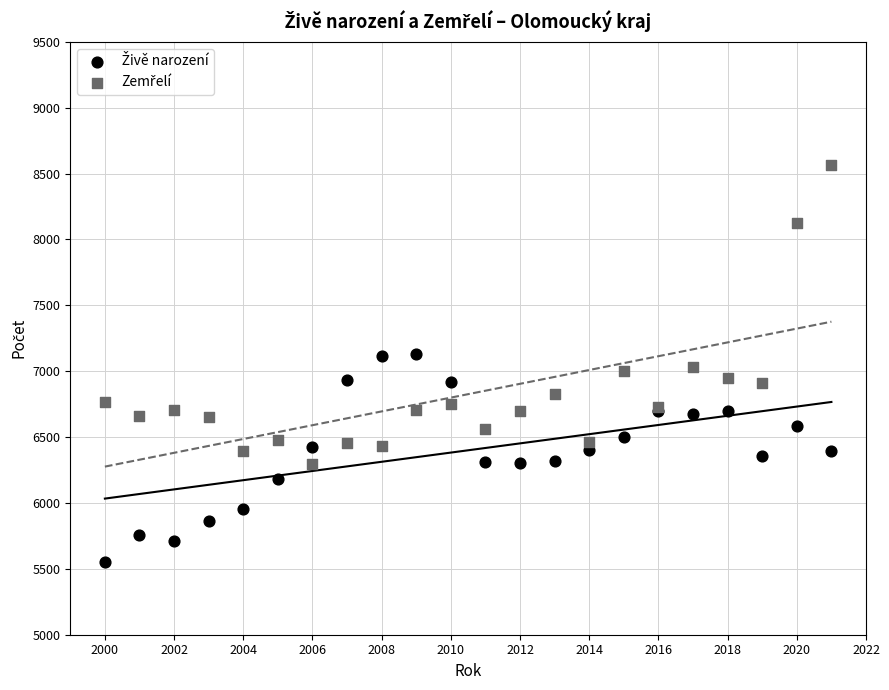

What is the X range (max minus min) for the scatter plot?

21